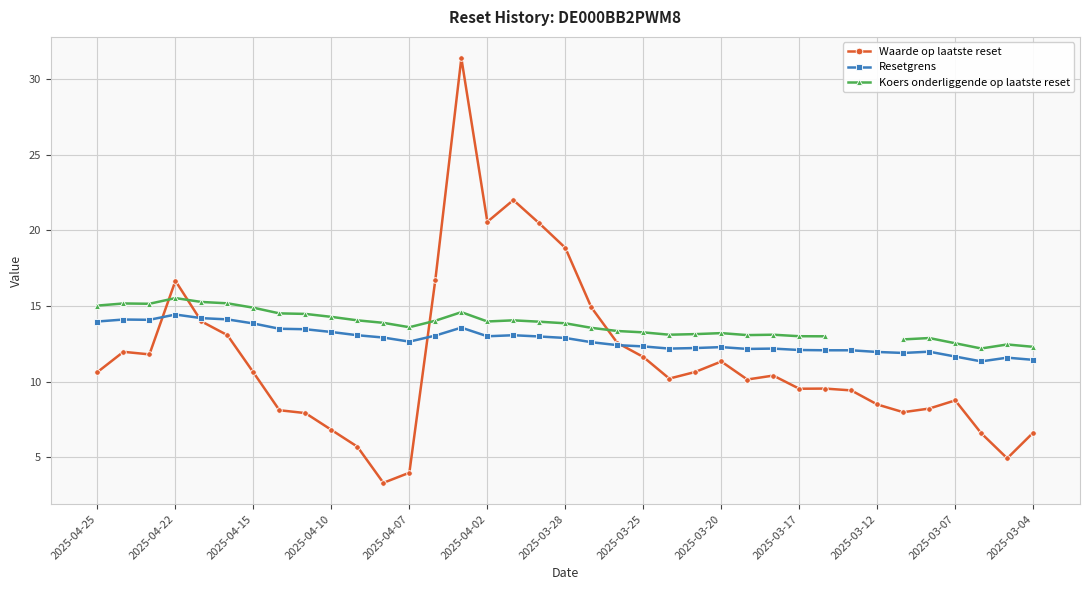

What is the minimum value for Waarde op laatste reset?

3.3